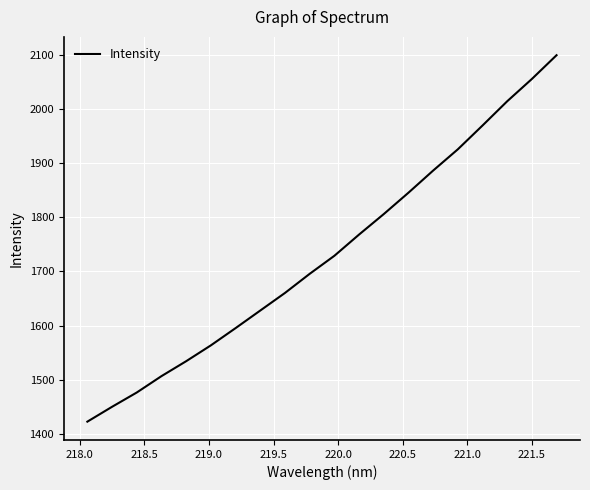

What is the minimum value shown in the chart?

1422.3